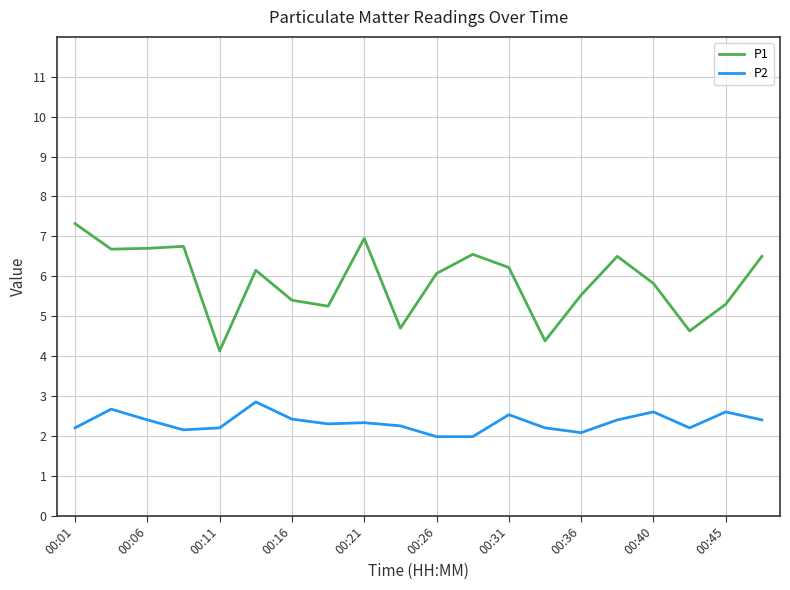

Rank the series by their average value, from highest to lowest.

P1, P2